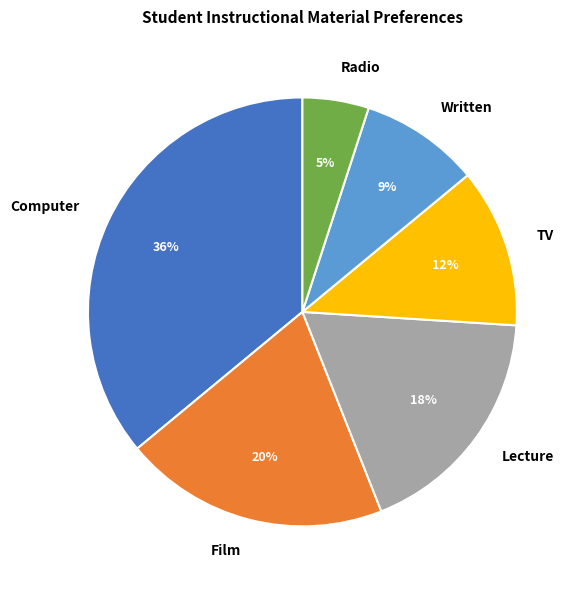

Do Lecture and Radio together represent more than half of the pie?

No